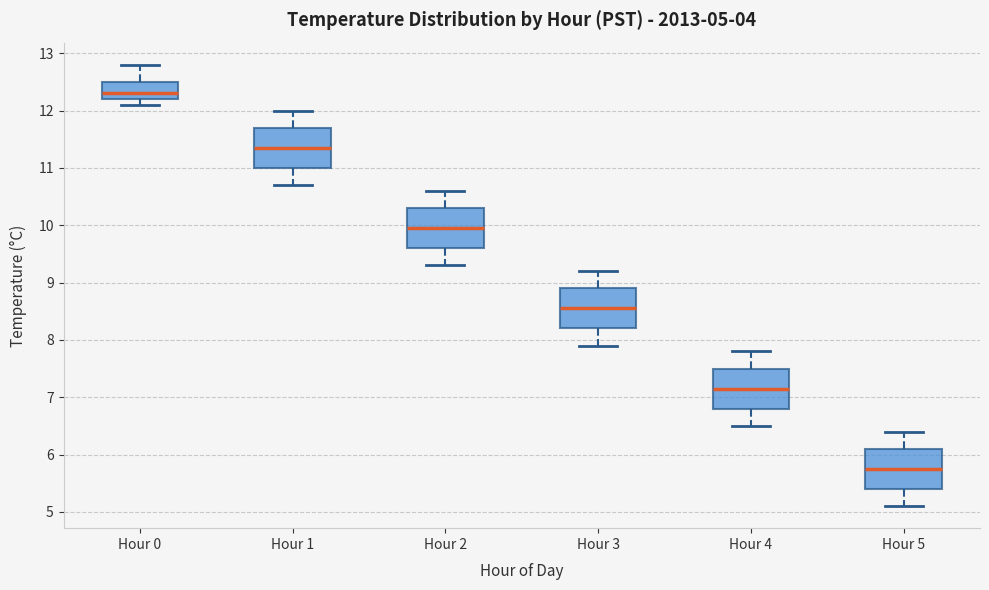

Which box has the highest median line?

Hour 0